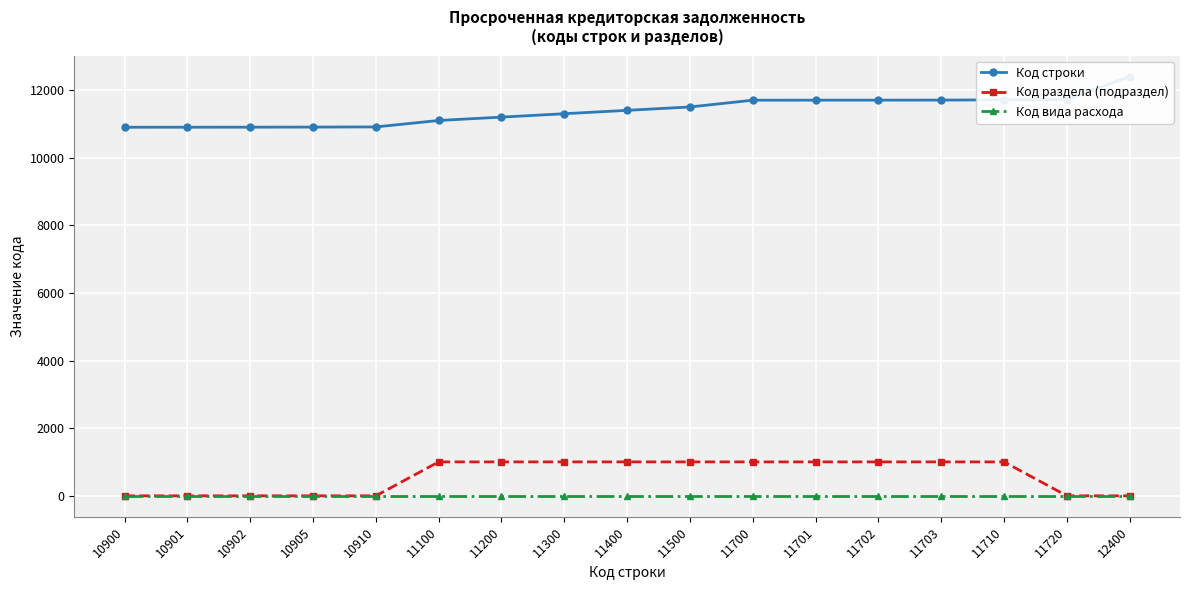

What is the difference between the highest and lowest values at 11710?

11710